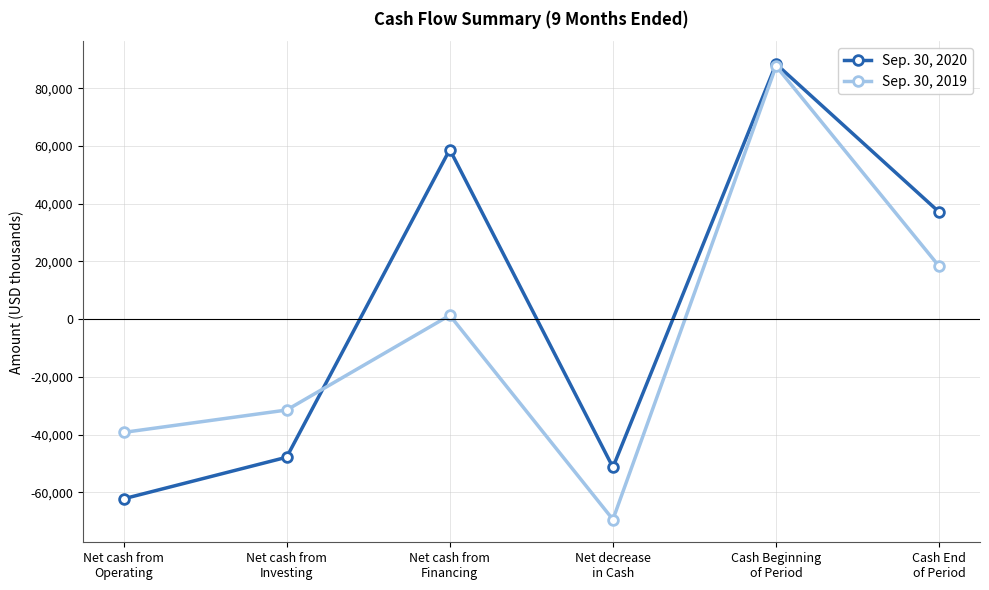

At which category does Sep. 30, 2019 reach its first local peak?

Net cash from
Financing